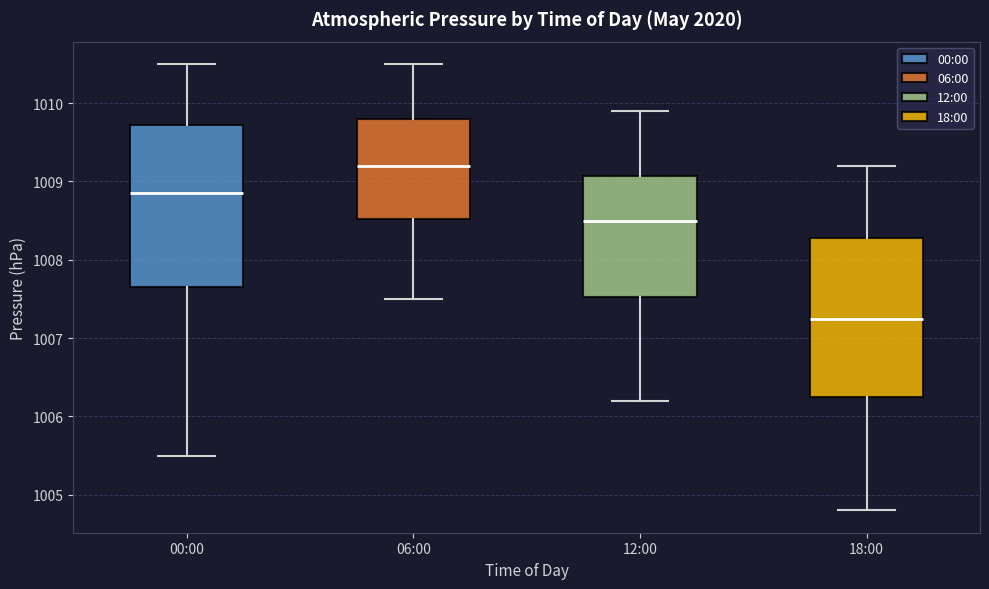

Where is the upper edge of the box for 12:00 on the y-axis? The values are not printed on the chart, so give them approximately, as read against the axis.

1009.1